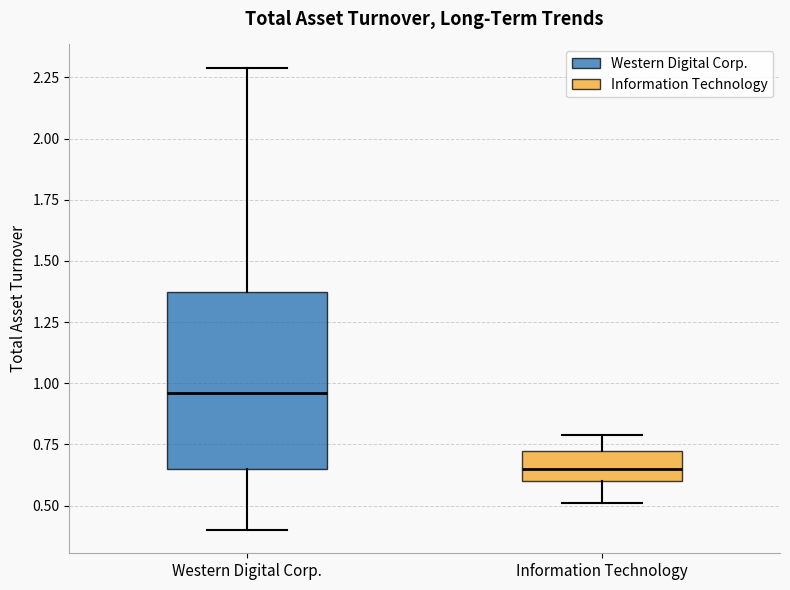

Where does the upper whisker of the box for Western Digital Corp. end on the y-axis? The values are not printed on the chart, so give them approximately, as read against the axis.

2.30